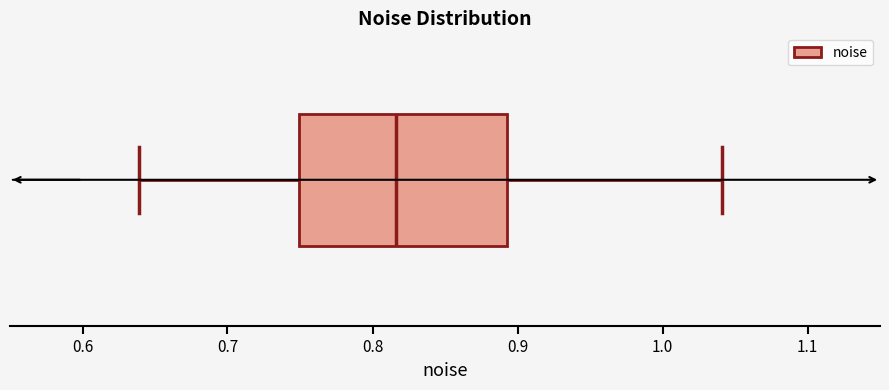

Where does the median line of the box sit on the x-axis? The values are not printed on the chart, so give them approximately, as read against the axis.

0.82